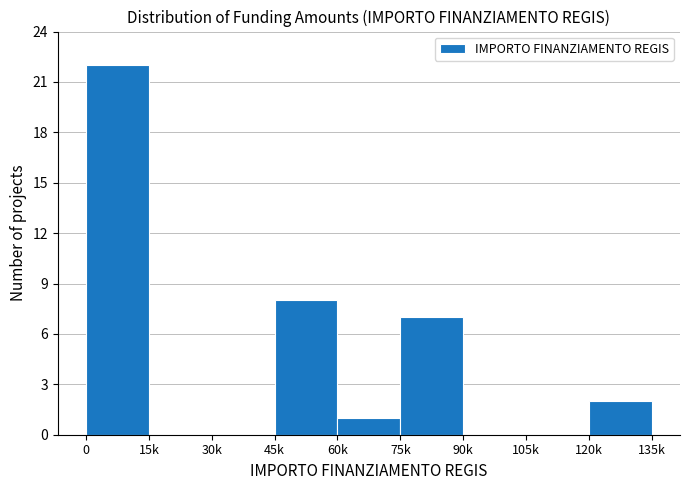

Reading left to right, extract all data points from this chart.

0=22	15k=0	30k=0	45k=8	60k=1	75k=7	90k=0	105k=0	120k=2